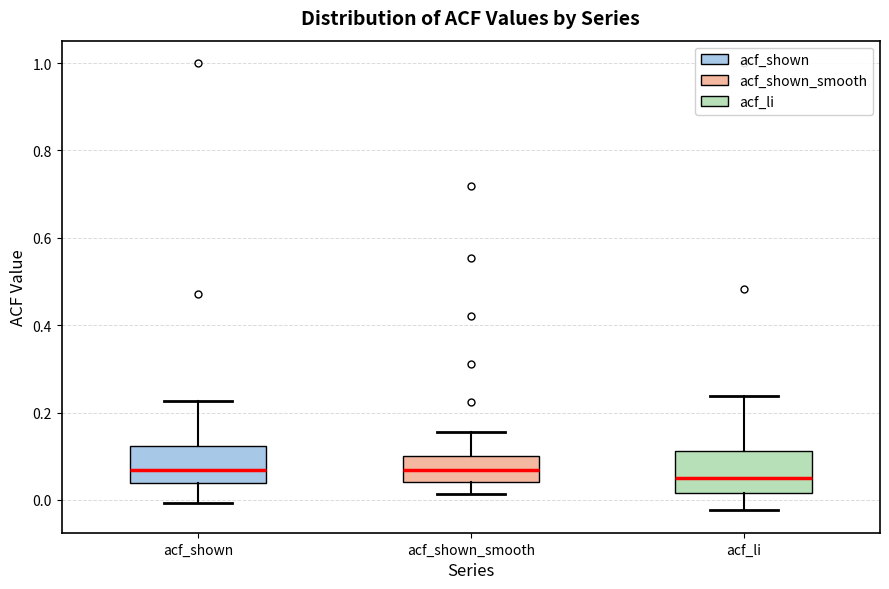

Where does the lower whisker of the box for acf_li end on the y-axis? The values are not printed on the chart, so give them approximately, as read against the axis.

-0.02